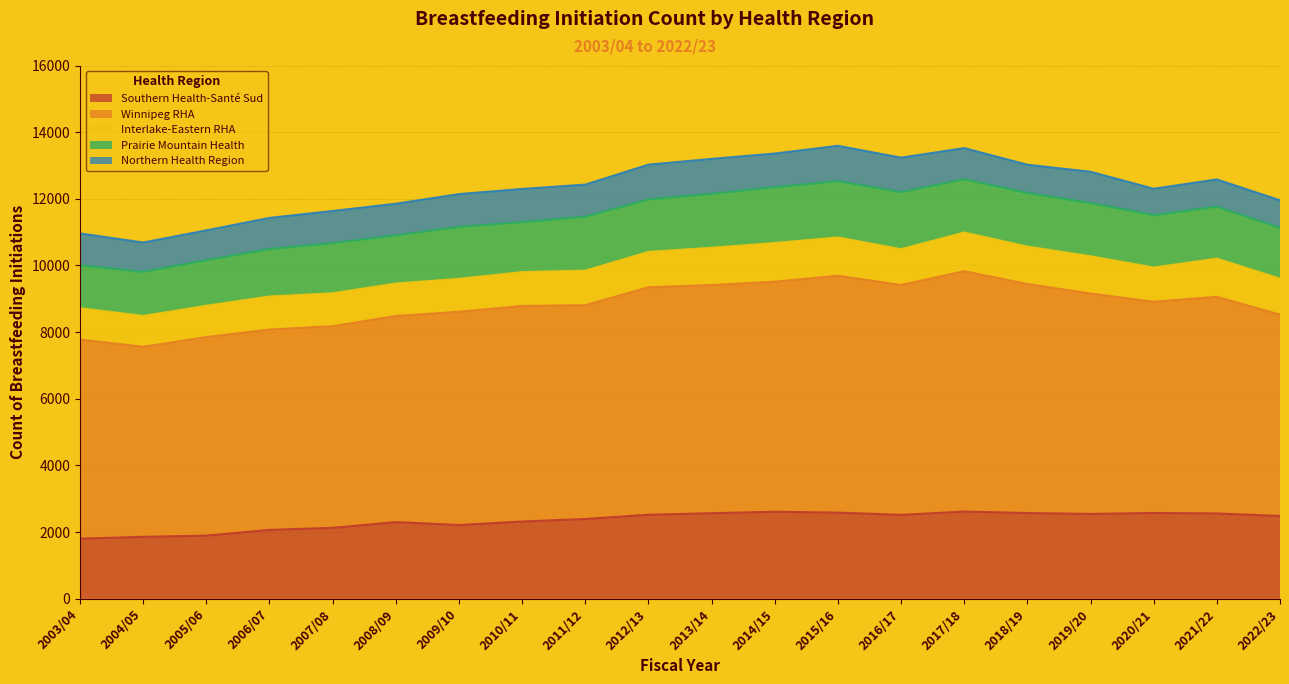

What are all the series names shown in the legend?

Southern Health-Santé Sud, Winnipeg RHA, Interlake-Eastern RHA, Prairie Mountain Health, Northern Health Region